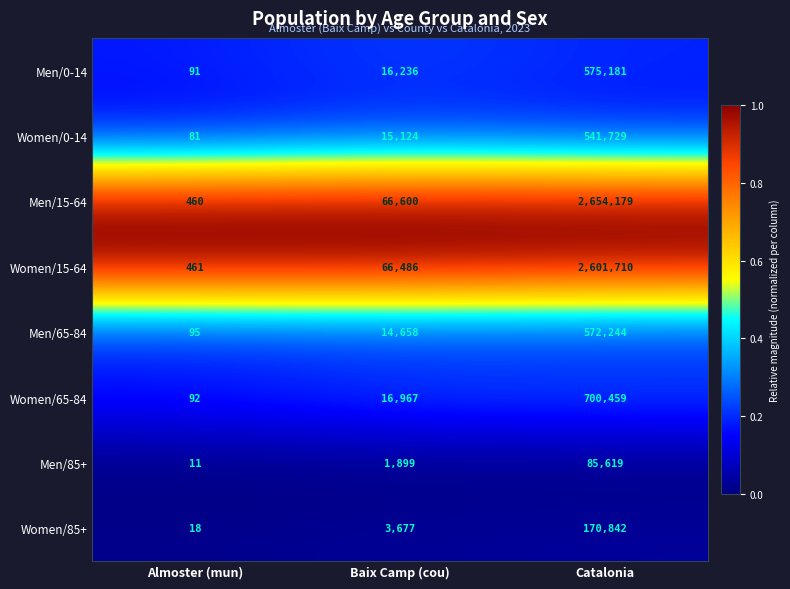

True or false: Men/65-84 has a value of 95 at Almoster (mun).

True